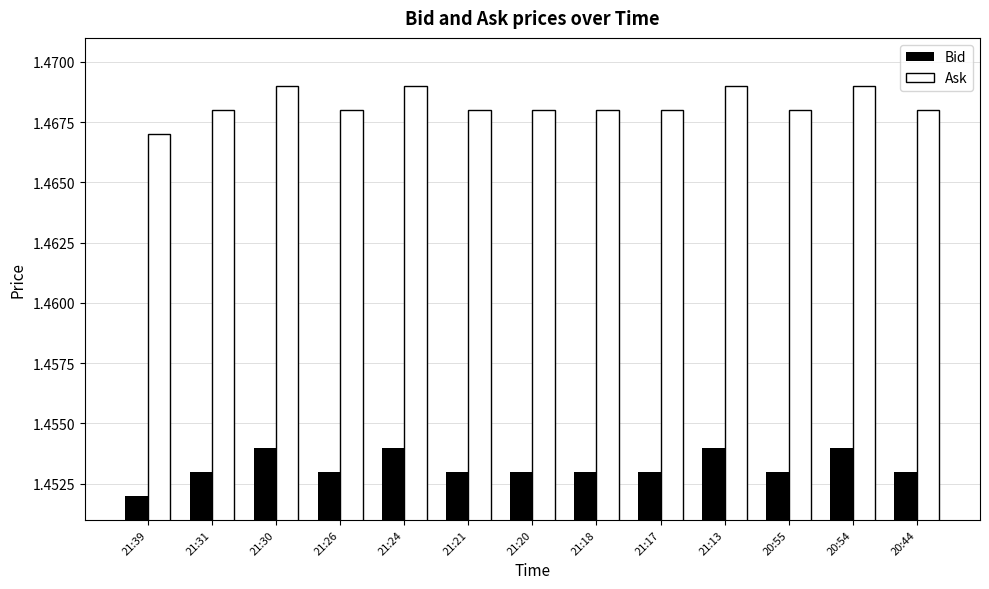

At which category does the chart reach its minimum across all series?

21:39